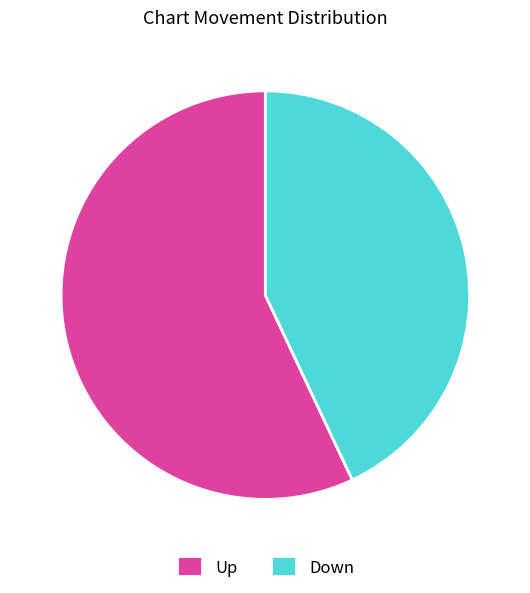

Does any single category account for the majority?

Yes